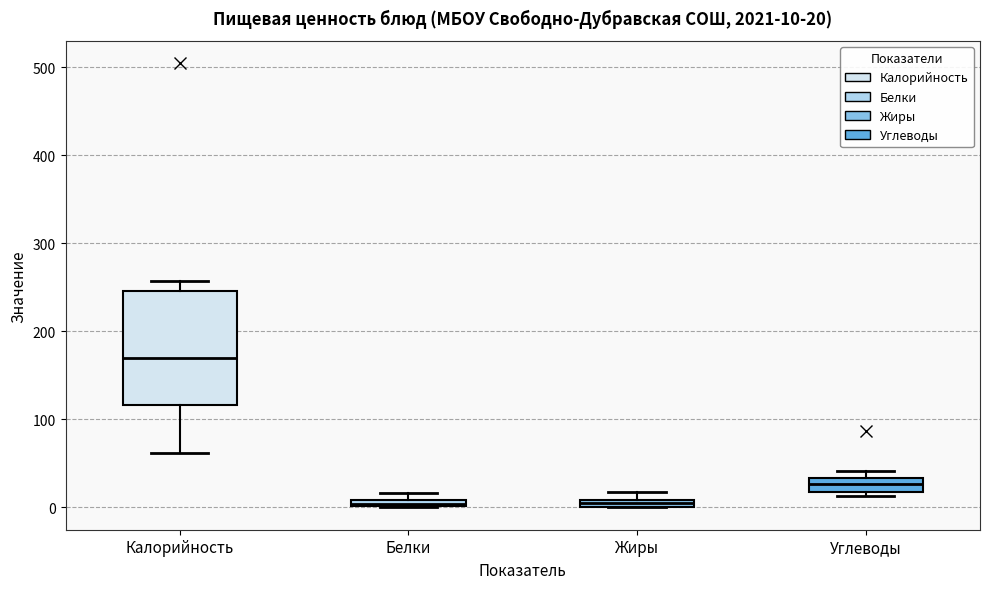

Which box's median line is the highest?

Калорийность